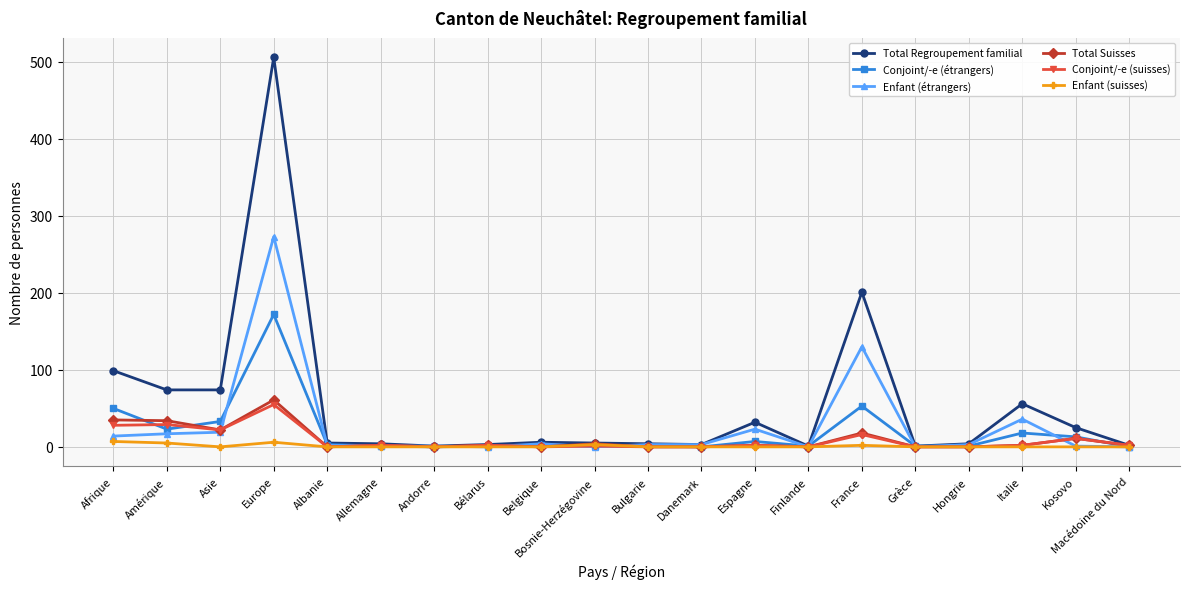

Which series has the largest range (max minus min)?

Total Regroupement familial